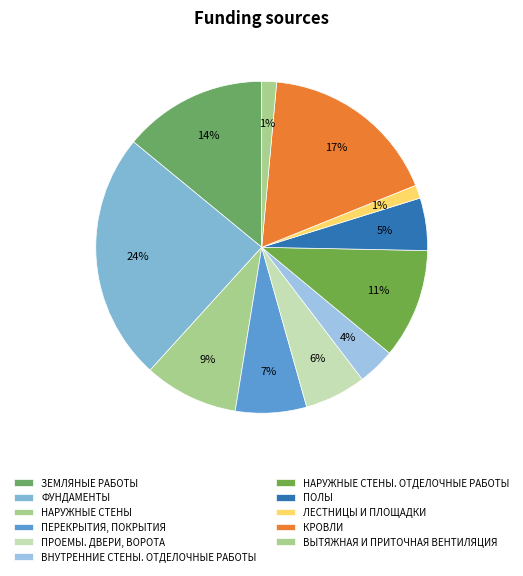

How many slices are in this pie chart?

11